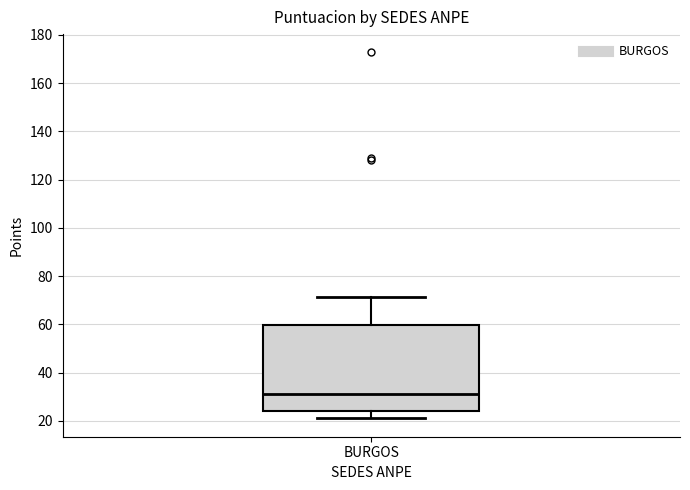

Transcribe this box plot: give where the median line is, the range the box spans, and where the two whiskers end, as read against the y-axis. The values are not printed on the chart, so give them approximately, as read against the axis.

median 32, box 24 to 60, whiskers 20 to 72